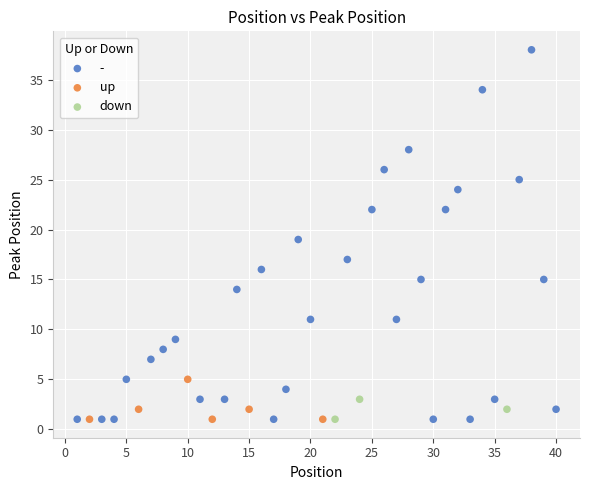

Which series has the widest spread of Y values?

-